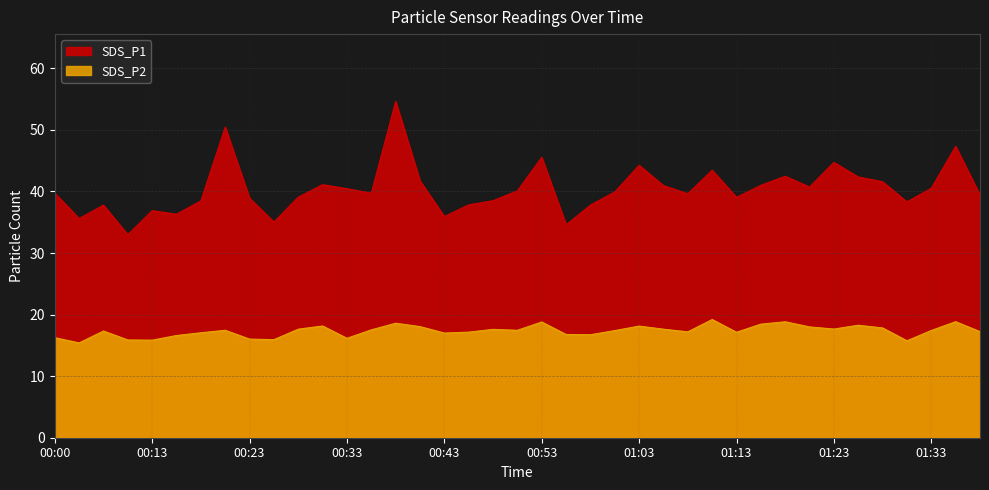

Which has a higher value, 01:03 or 01:33?

01:03